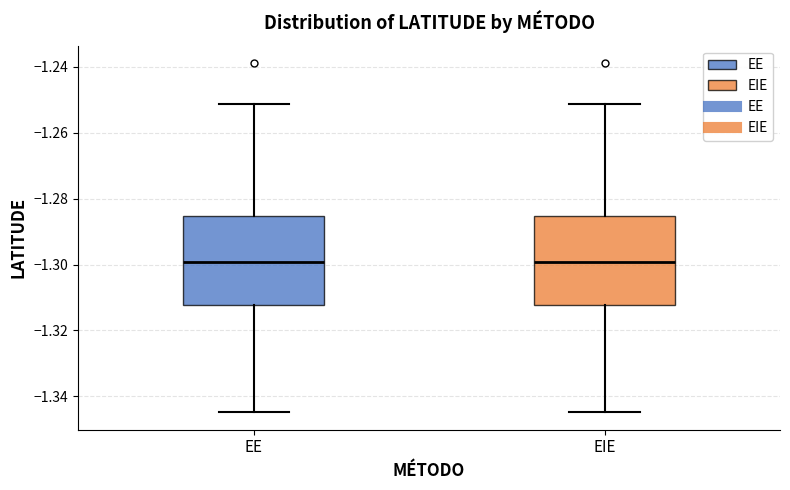

Reading left to right, read every box against the y-axis: the position of its median line, the range the box covers, and the ends of its whiskers. The values are not printed on the chart, so give them approximately, as read against the axis.

EE: median -1.300, box -1.312 to -1.286, whiskers -1.344 to -1.252
EIE: median -1.300, box -1.312 to -1.286, whiskers -1.344 to -1.252